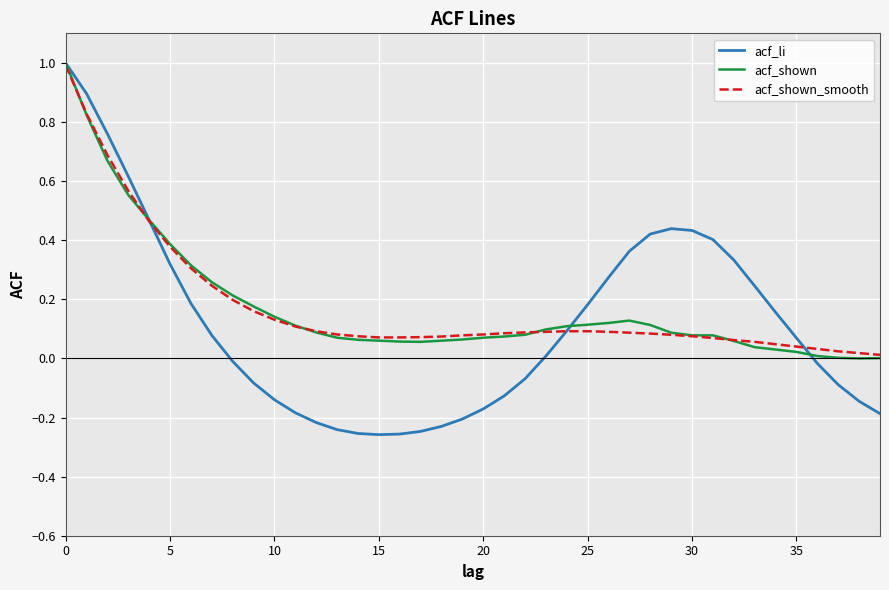

What is the average value of the acf_shown_smooth series?

0.2